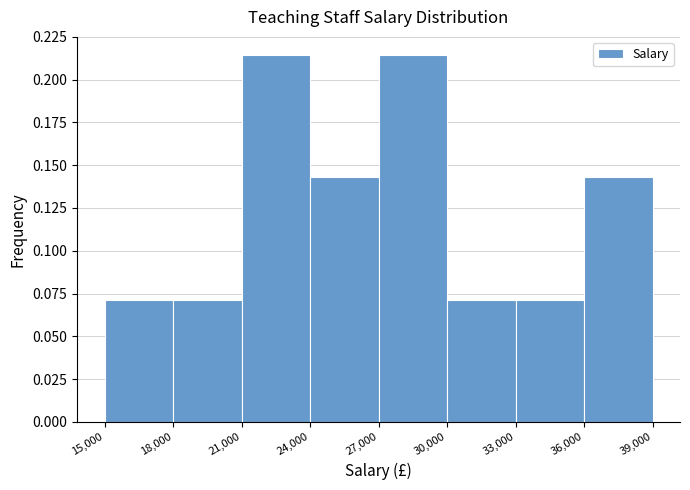

Reading left to right, transcribe this chart: for each bar, give the range it covers on the x-axis and its height. The values are not printed on the chart, so give them approximately, as read against the axis.

15,000 to 18,000: 0.070
18,000 to 21,000: 0.070
21,000 to 24,000: 0.215
24,000 to 27,000: 0.145
27,000 to 30,000: 0.215
30,000 to 33,000: 0.070
33,000 to 36,000: 0.070
36,000 to 39,000: 0.145